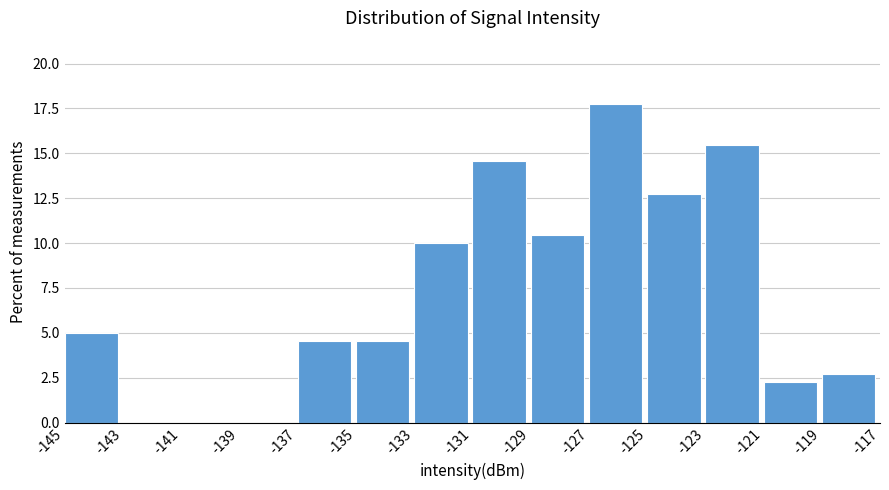

Over which range of the x-axis is the bar tallest?

-127 to -125